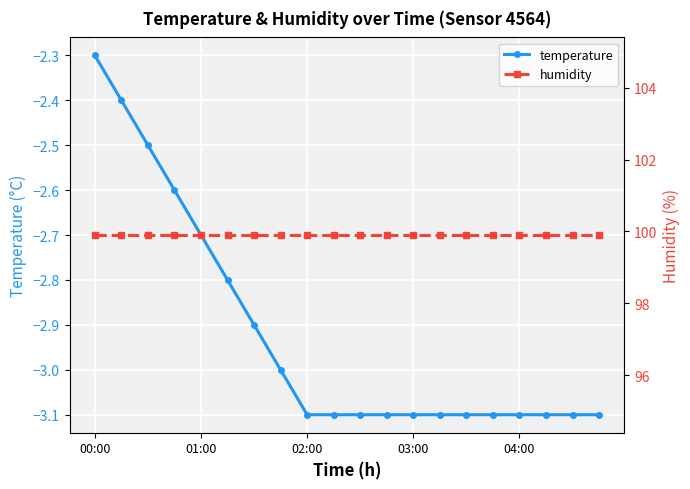

True or false: temperature and humidity cross at least once.

False